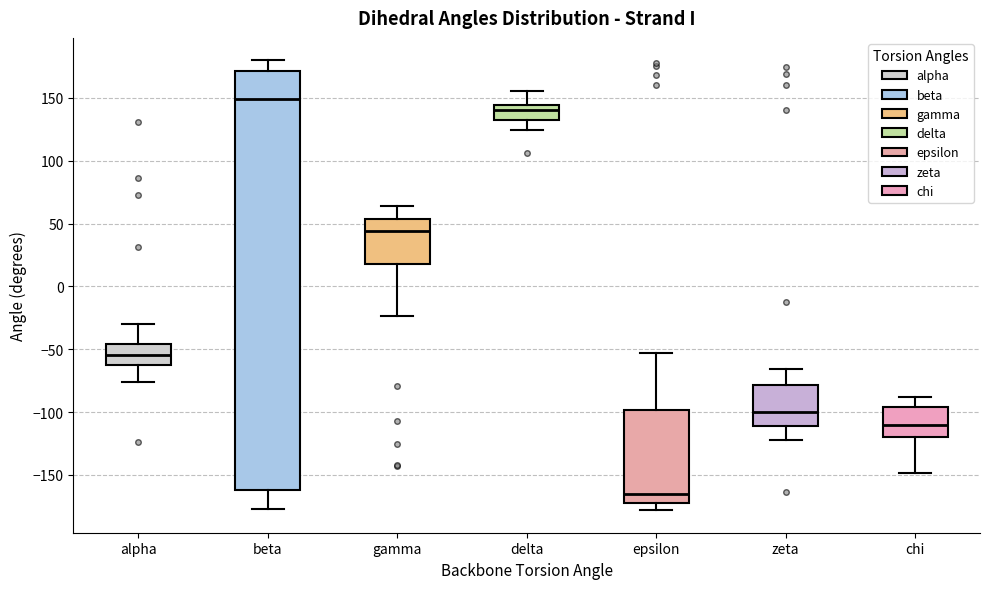

Reading left to right, read every box against the y-axis: the position of its median line, the range the box covers, and the ends of its whiskers. The values are not printed on the chart, so give them approximately, as read against the axis.

alpha: median -55, box -65 to -45, whiskers -75 to -30
beta: median 150, box -160 to 170, whiskers -175 to 180
gamma: median 45, box 20 to 55, whiskers -25 to 65
delta: median 140, box 135 to 145, whiskers 125 to 155
epsilon: median -165, box -170 to -100, whiskers -180 to -55
zeta: median -100, box -110 to -80, whiskers -120 to -65
chi: median -110, box -120 to -95, whiskers -150 to -90